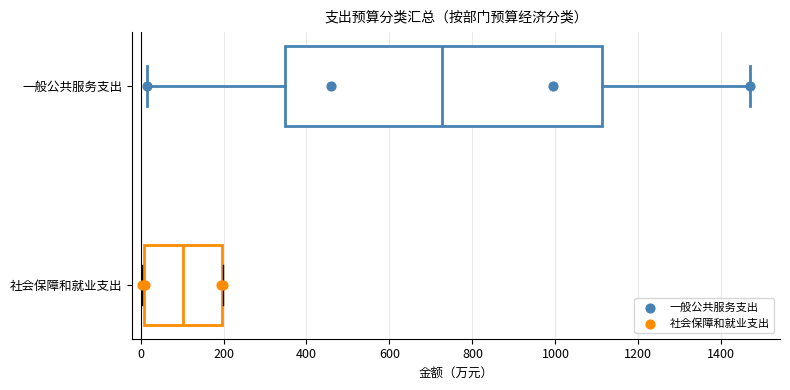

Reading bottom to top, transcribe this box plot: for each box, give where its median line is, the range the box spans, and where its two whiskers end, as read against the x-axis. The values are not printed on the chart, so give them approximately, as read against the axis.

社会保障和就业支出: median 100, box 0 to 200, whiskers 0 to 200
一般公共服务支出: median 720, box 340 to 1120, whiskers 20 to 1460